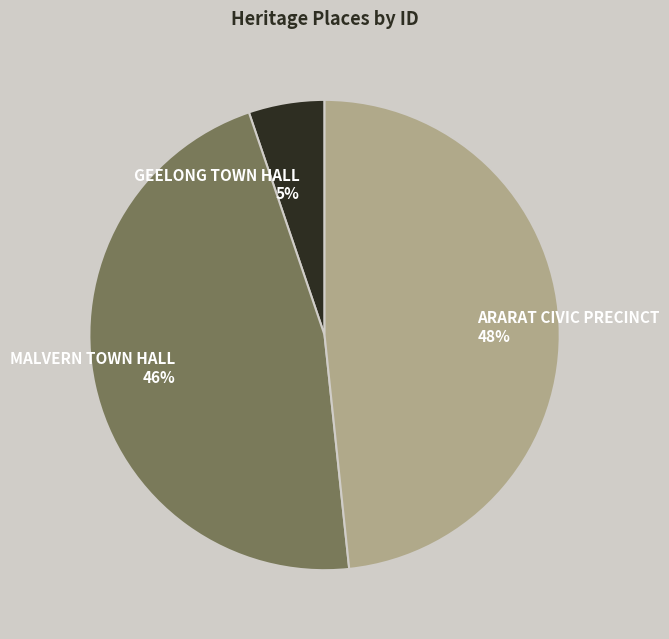

Is there a majority slice in this chart?

No